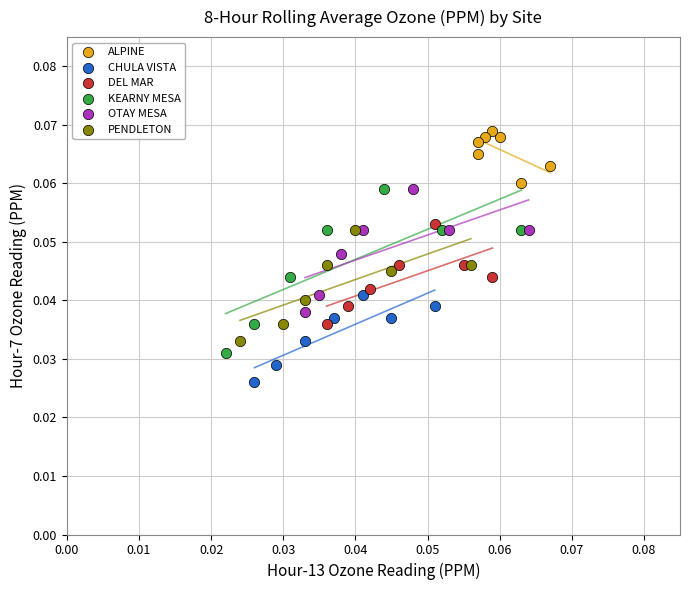

What are all the series names shown in the legend?

ALPINE, CHULA VISTA, DEL MAR, KEARNY MESA, OTAY MESA, PENDLETON